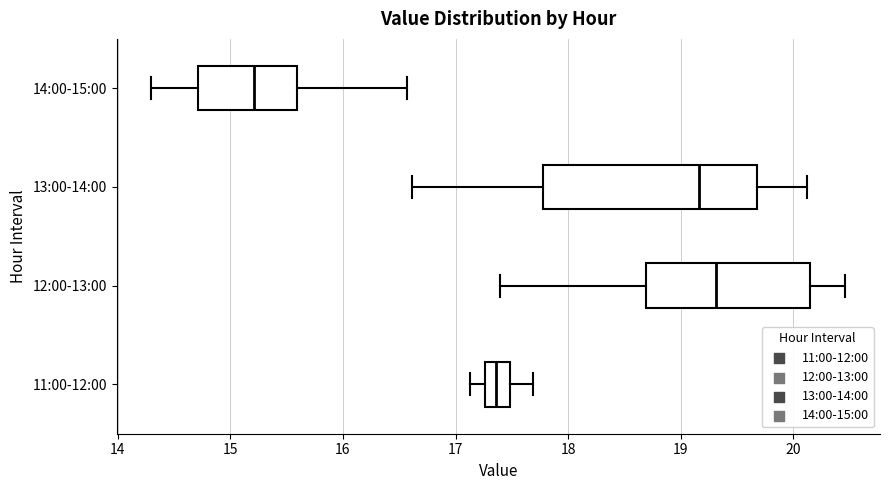

Where is the left edge of the box for 12:00-13:00 on the x-axis? The values are not printed on the chart, so give them approximately, as read against the axis.

18.7